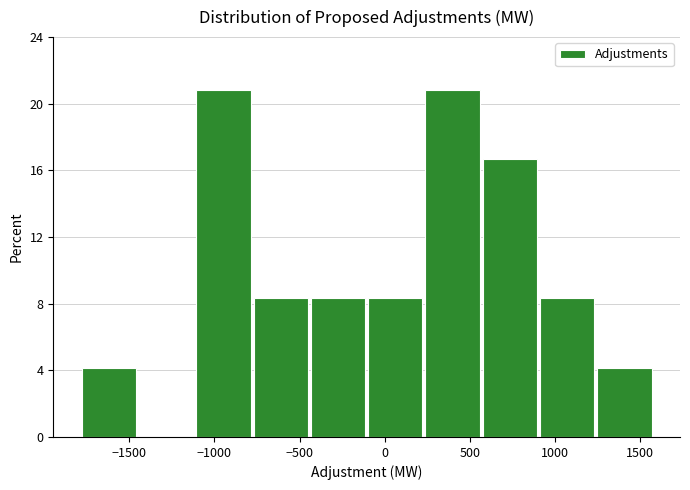

Reading left to right, transcribe this chart: for each bar, give the range it covers on the x-axis and its height. Neither the bar edges nor the heights are printed on the chart, so give them approximately, as read against the axes.

-1800 to -1450: 4.0
-1450 to -1100: 0
-1100 to -750: 21.0
-750 to -450: 8.5
-450 to -100: 8.5
-100 to 250: 8.5
250 to 550: 21.0
550 to 900: 16.5
900 to 1250: 8.5
1250 to 1600: 4.0